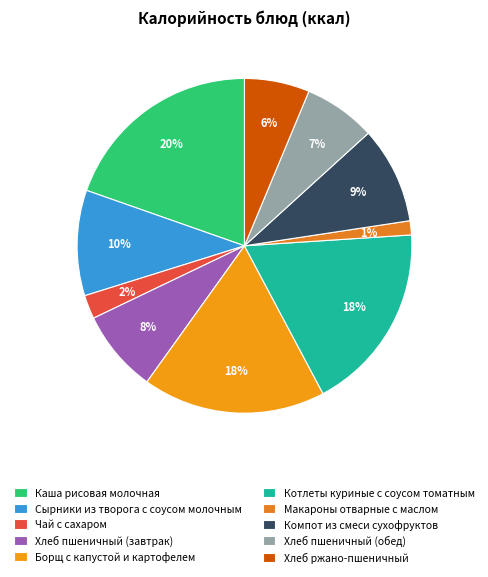

Which category has the biggest portion of the pie?

Каша рисовая молочная